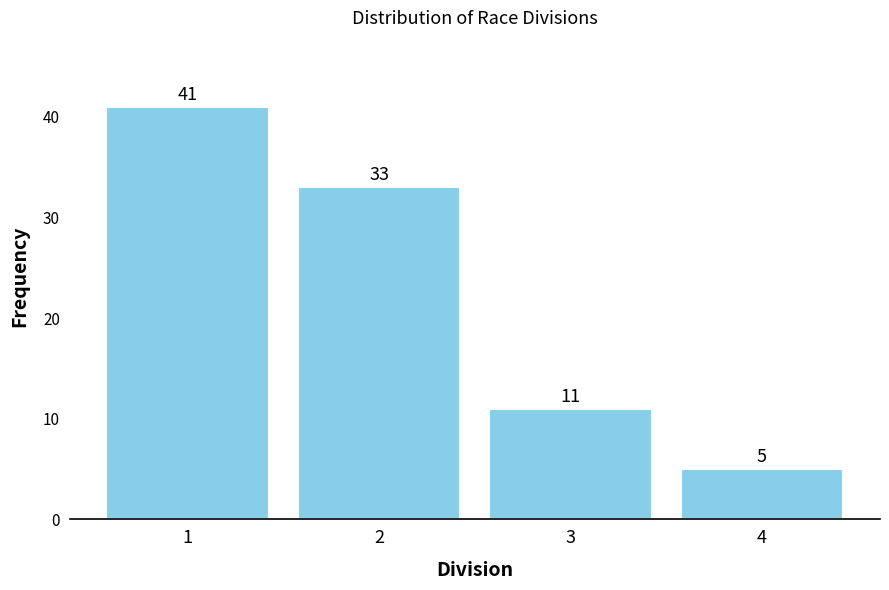

Reading left to right, extract all data points from this chart.

1=41	2=33	3=11	4=5